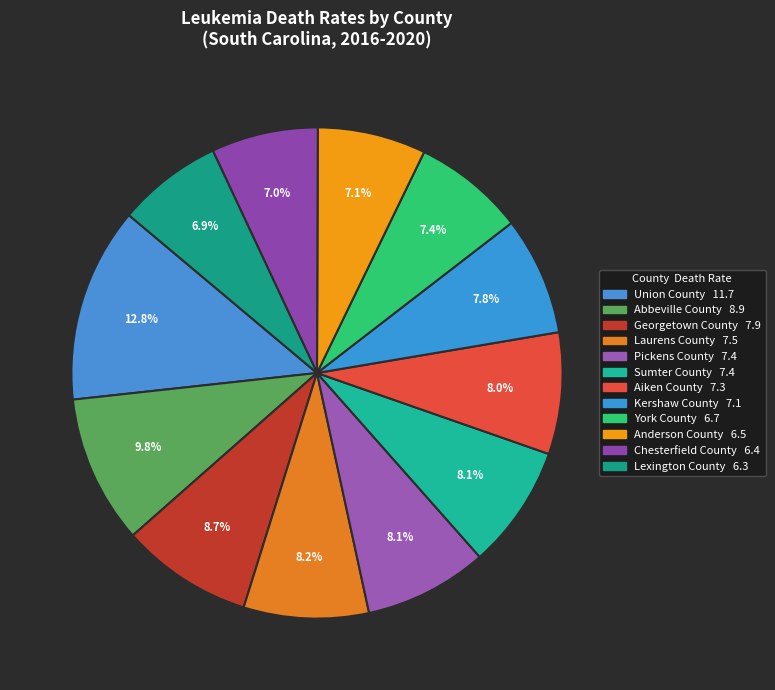

Which slice is the smallest?

Lexington County